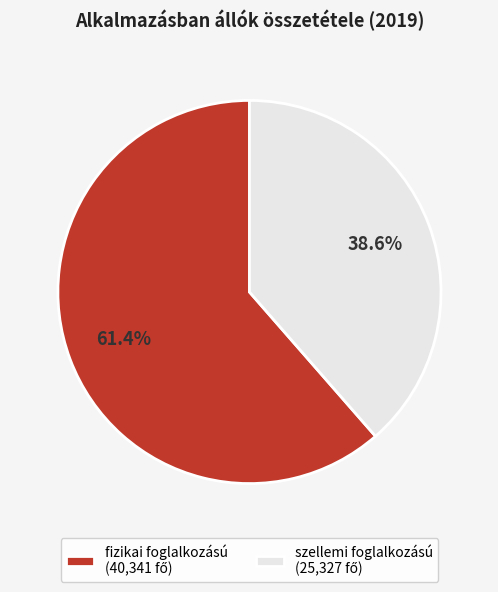

Count the number of slices in the pie.

2